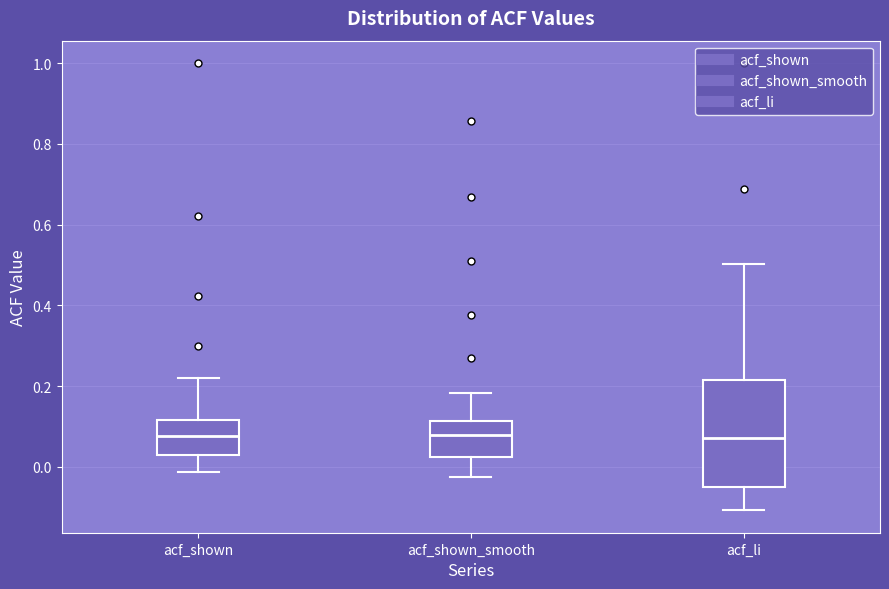

Reading left to right, transcribe this box plot: for each box, give where its median line is, the range the box spans, and where its two whiskers end, as read against the y-axis. The values are not printed on the chart, so give them approximately, as read against the axis.

acf_shown: median 0.08, box 0.02 to 0.12, whiskers -0.02 to 0.22
acf_shown_smooth: median 0.08, box 0.02 to 0.12, whiskers -0.02 to 0.18
acf_li: median 0.08, box -0.06 to 0.22, whiskers -0.10 to 0.50